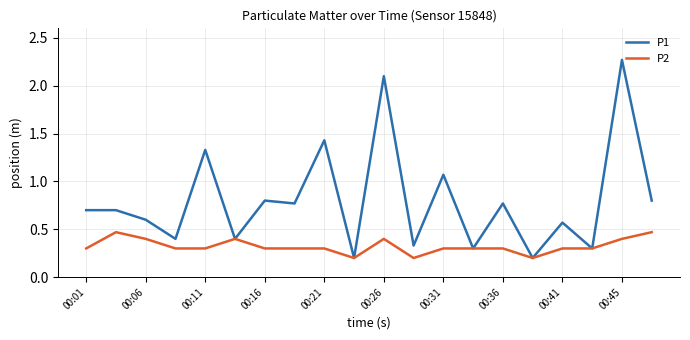

Which series has the largest total across all categories?

P1